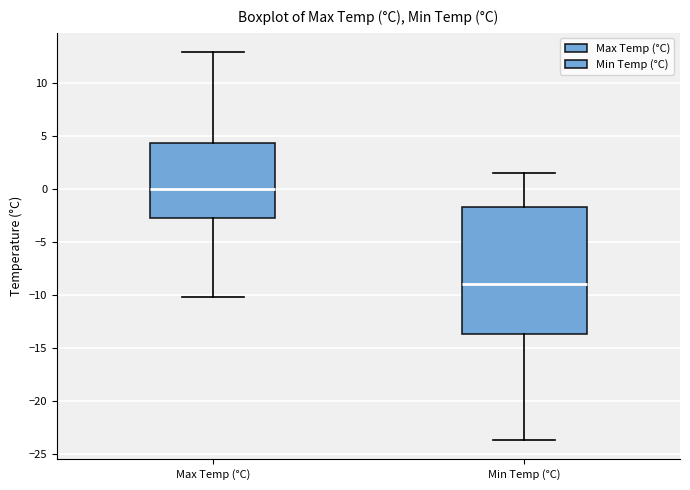

Comparing the boxes themselves (not the whiskers), which one is the tallest?

Min Temp (°C)